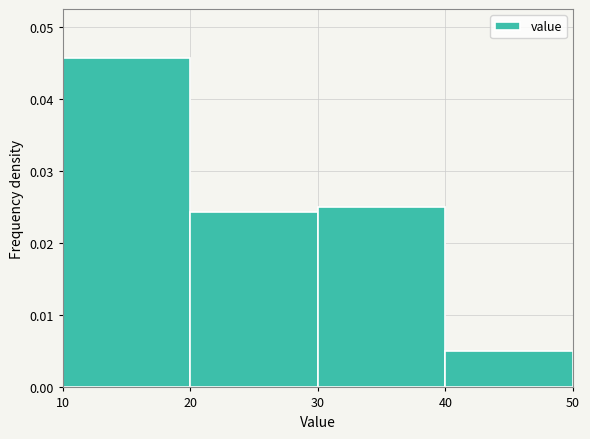

Reading left to right, transcribe this chart: for each bar, give the range it covers on the x-axis and its height. The values are not printed on the chart, so give them approximately, as read against the axis.

10 to 20: 0.046
20 to 30: 0.024
30 to 40: 0.025
40 to 50: 0.005